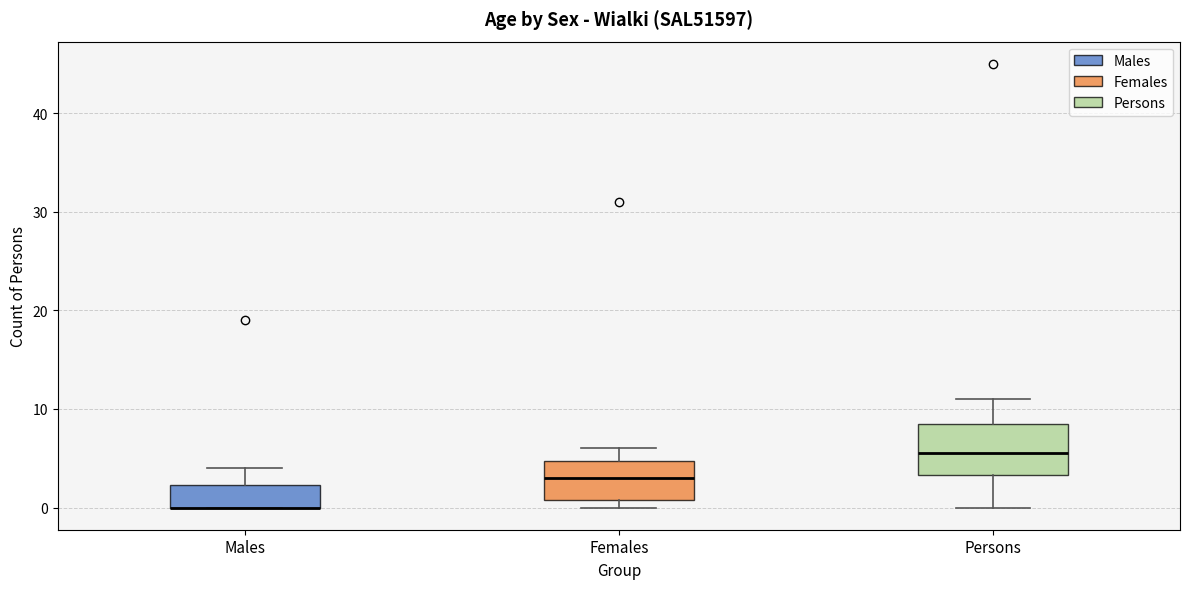

Which box is the tallest, from its lower edge to its upper edge?

Persons